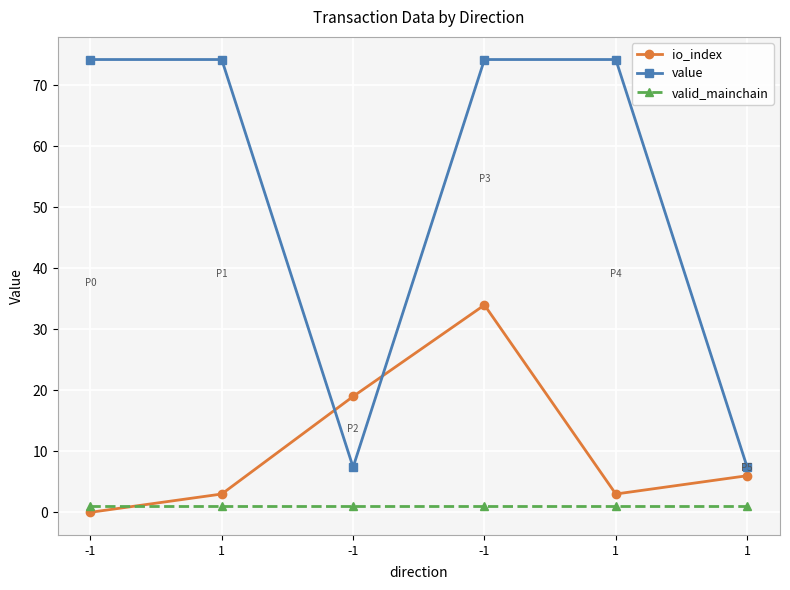

In io_index, how many points are lower than both neighbors (excluding endpoints)?

1